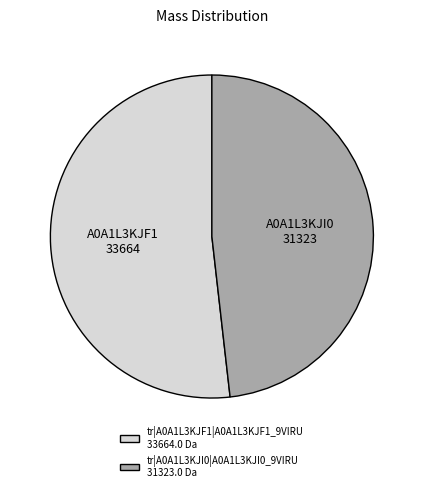

Between tr|A0A1L3KJF1|A0A1L3KJF1_9VIRU 33664.0 Da and tr|A0A1L3KJI0|A0A1L3KJI0_9VIRU 31323.0 Da, which is larger?

tr|A0A1L3KJF1|A0A1L3KJF1_9VIRU 33664.0 Da